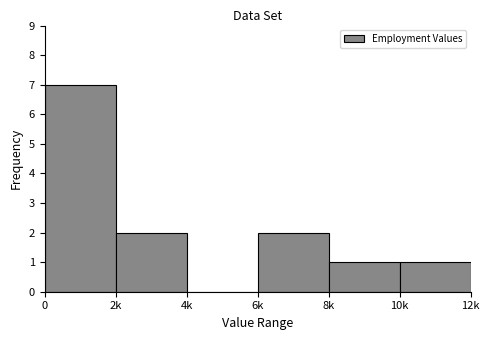

Reading left to right, what are all the values shown in this chart?

0=7	2k=2	4k=0	6k=2	8k=1	10k=1